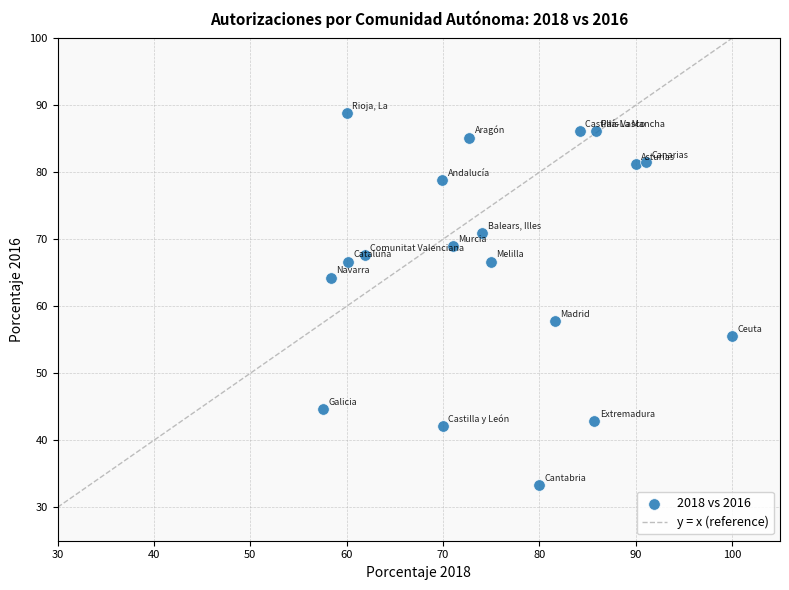

What is the range of X values (max minus min)?

42.4